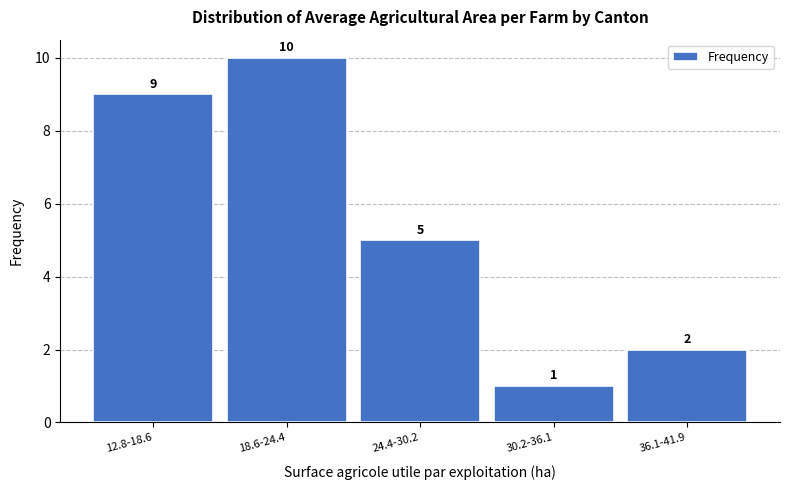

Reading left to right, transcribe all the data shown in this chart.

12.8-18.6=9	18.6-24.4=10	24.4-30.2=5	30.2-36.1=1	36.1-41.9=2